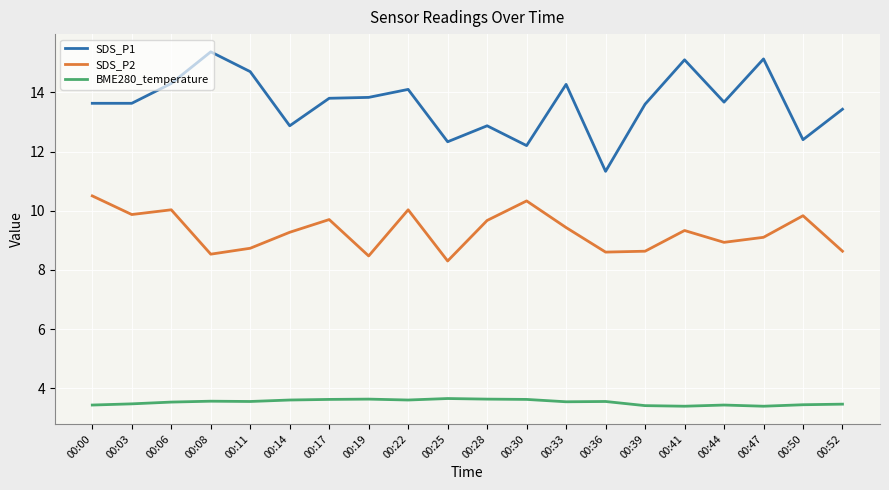

How many interior local valleys does the SDS_P2 series have?

6